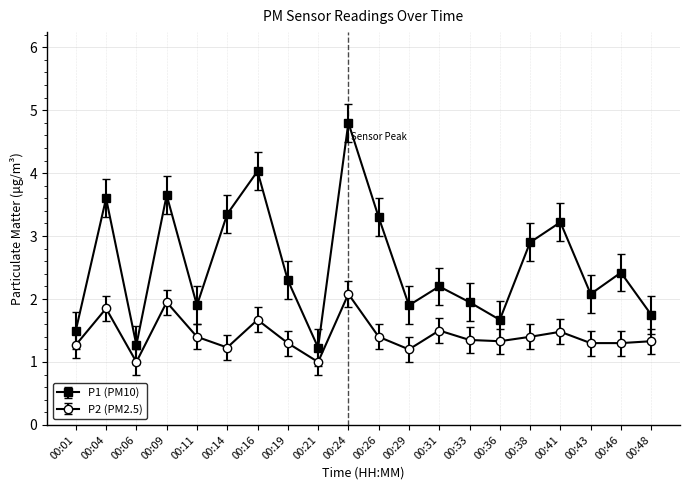

Between 00:04 and 00:31, which series saw the biggest shift?

P1 (PM10)